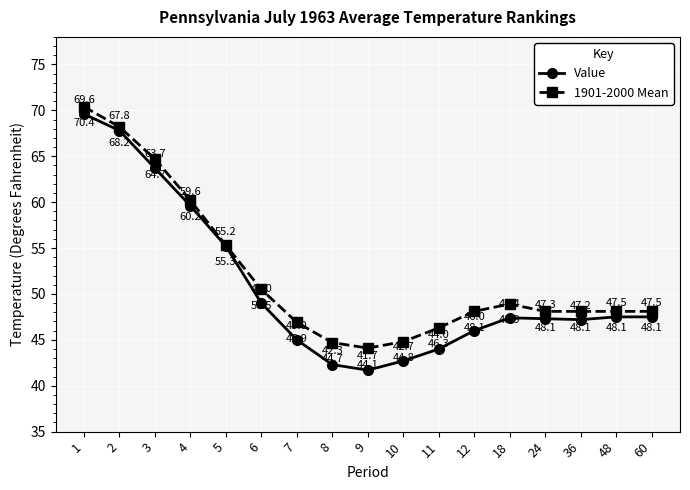

How many series are shown in this chart?

2